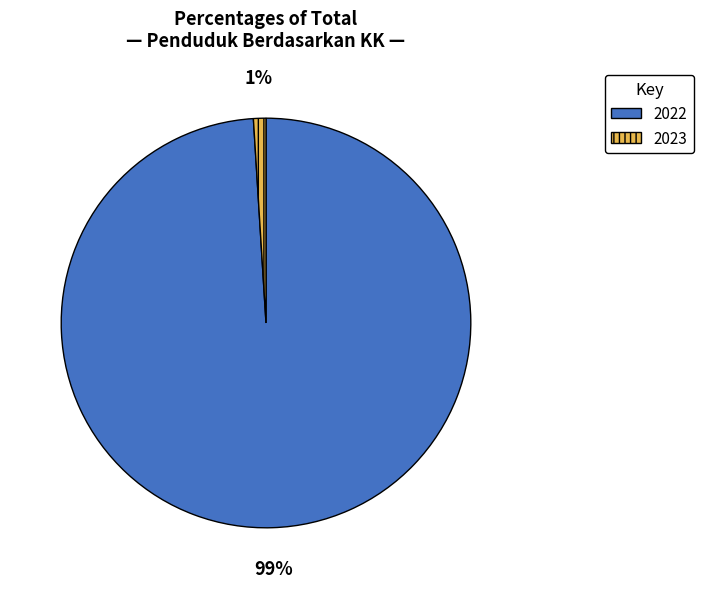

Which category has the biggest portion of the pie?

2022